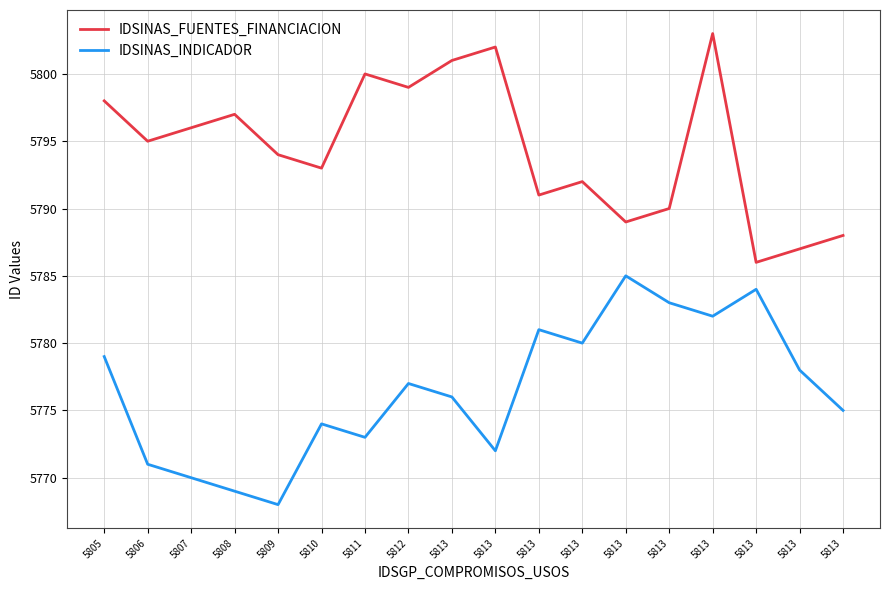

Does the chart display data point markers on the line(s)?

No